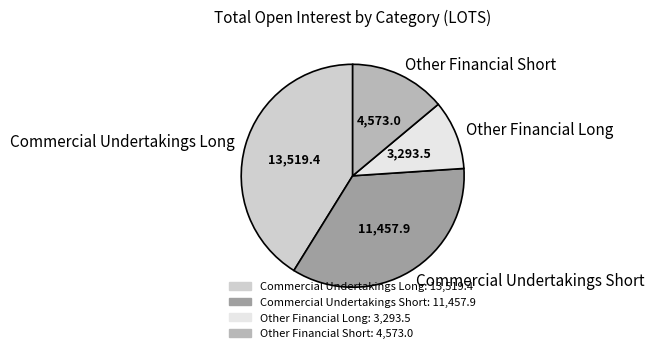

How many segments does this pie chart have?

4